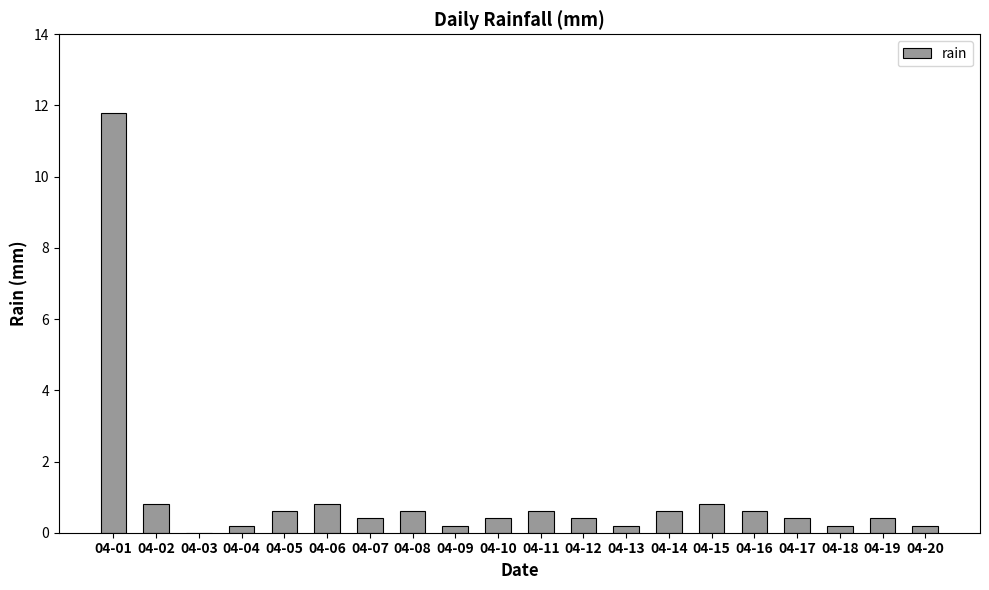

Reading left to right, extract all data points from this chart.

04-01=11.8	04-02=0.8	04-03=0.0	04-04=0.2	04-05=0.6	04-06=0.8	04-07=0.4	04-08=0.6	04-09=0.2	04-10=0.4	04-11=0.6	04-12=0.4	04-13=0.2	04-14=0.6	04-15=0.8	04-16=0.6	04-17=0.4	04-18=0.2	04-19=0.4	04-20=0.2